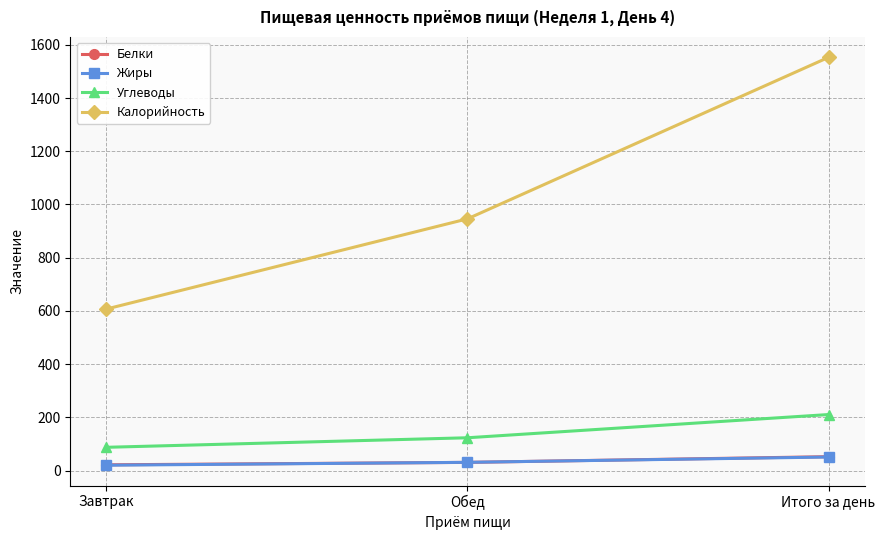

What is the spread (max minus min) of values at Завтрак?

587.0